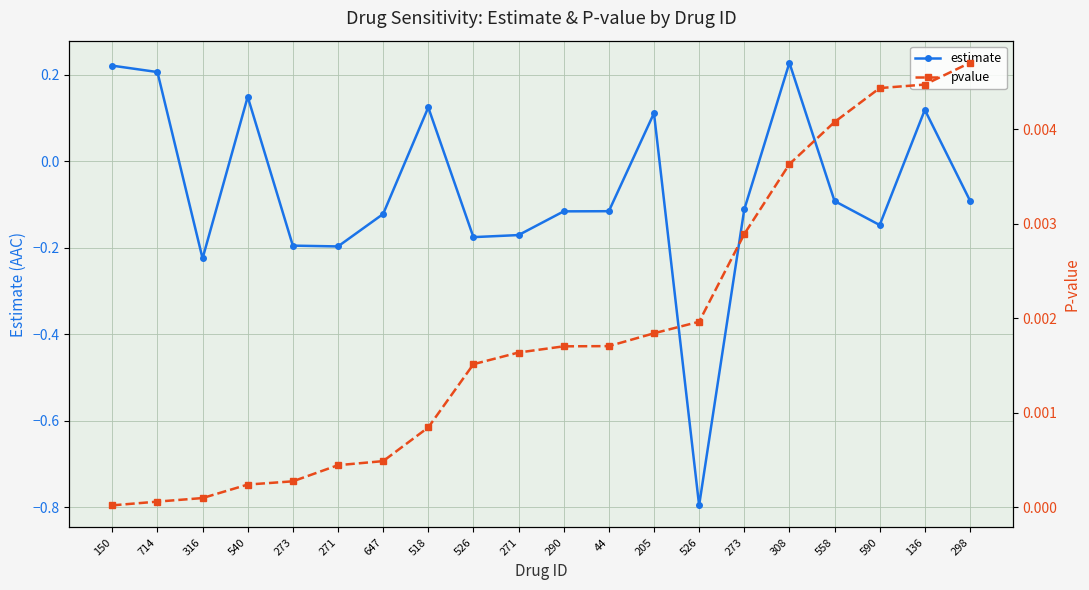

How many intersections are there between pvalue and estimate?

11